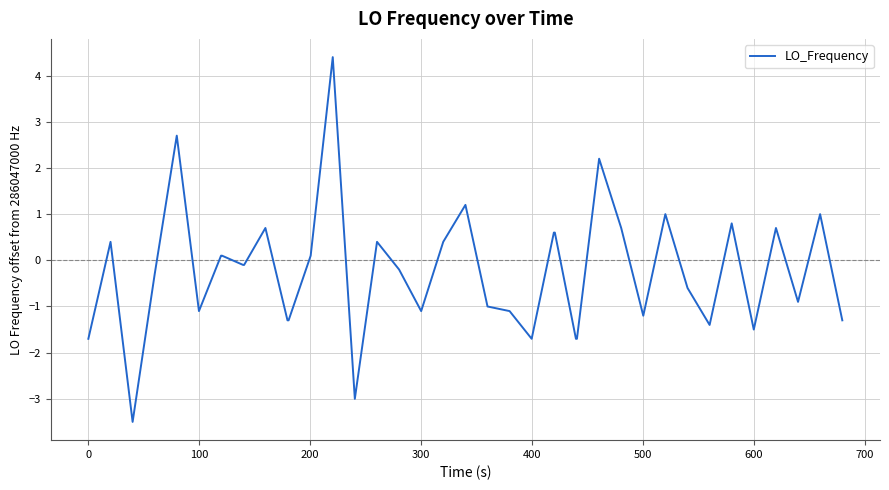

How many lines are shown in the chart?

1